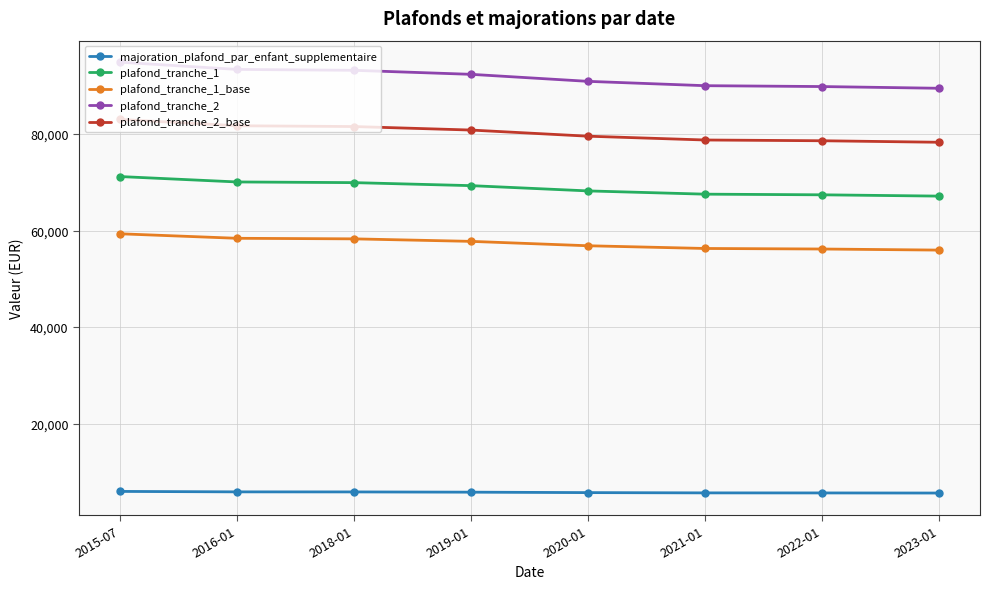

What are all the series names shown in the legend?

majoration_plafond_par_enfant_supplementaire, plafond_tranche_1, plafond_tranche_1_base, plafond_tranche_2, plafond_tranche_2_base